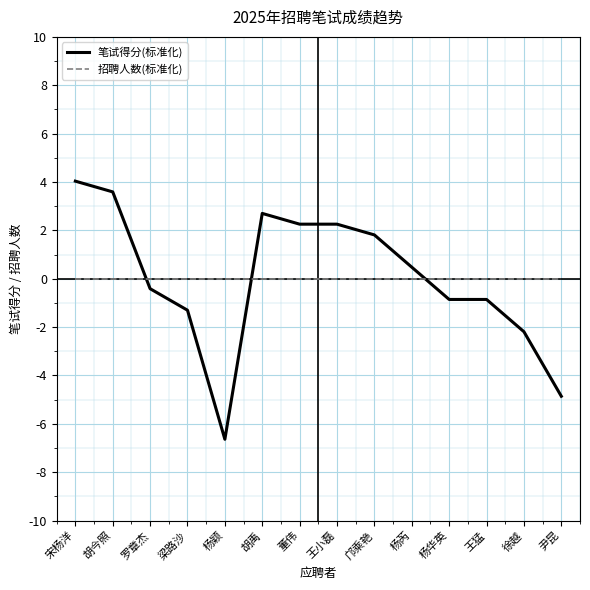

At which category is the sum across all series the highest?

宋杨洋